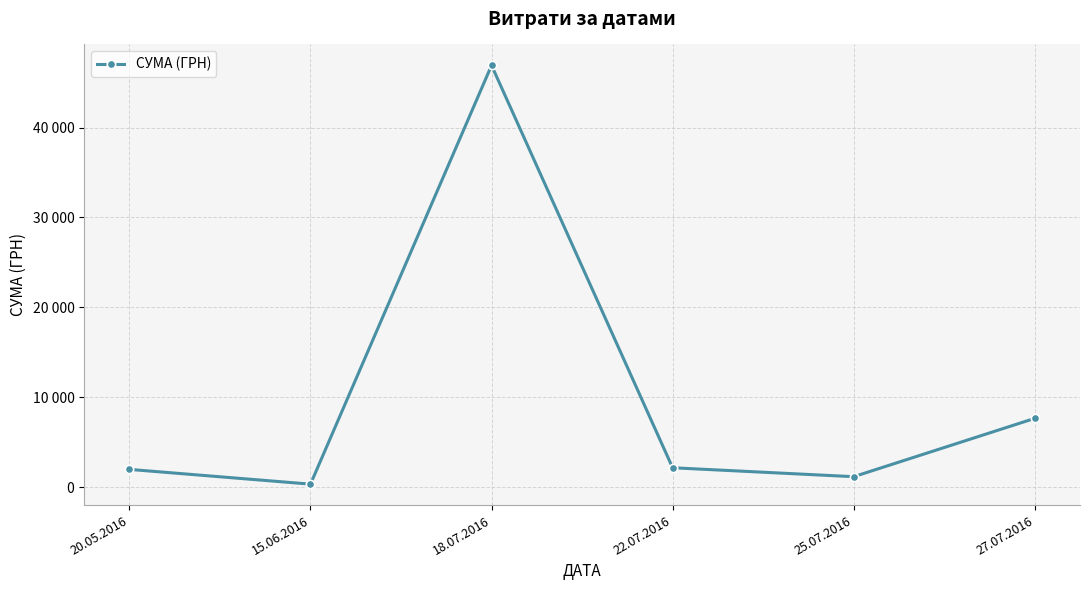

Reading right to left, list all the values displayed in this chart.

7676.0	1196.0	2188.9	46904.0	367.2	2007.0